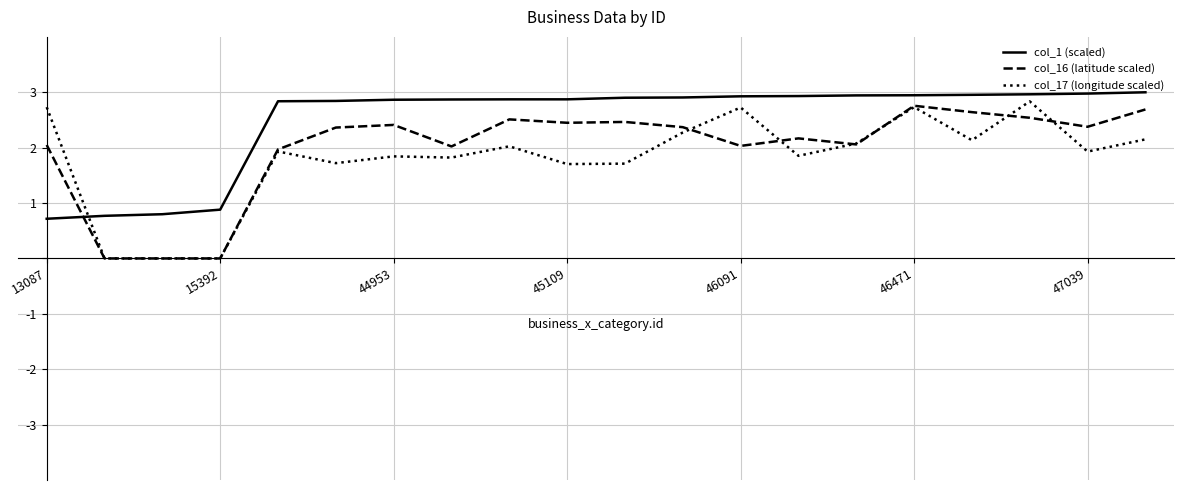

Count the number of data series in this chart.

3